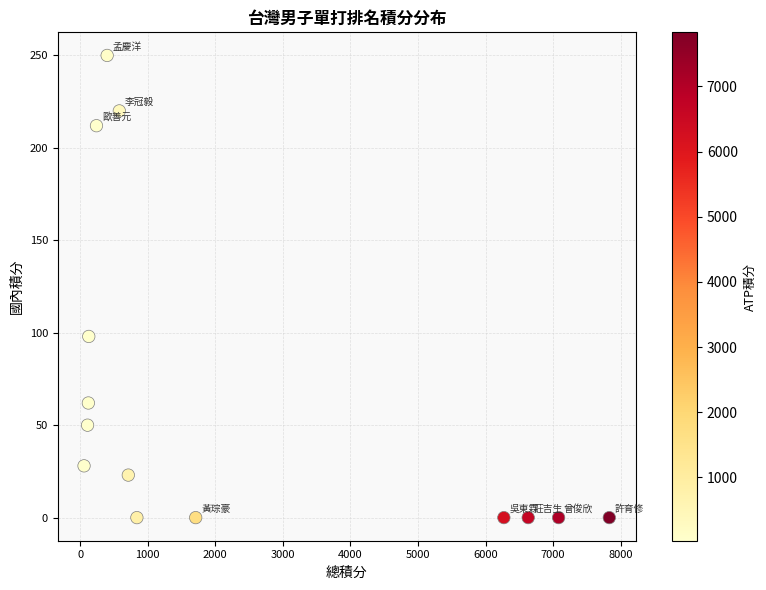

What Y value in the scatter plot is closest to 125?

98